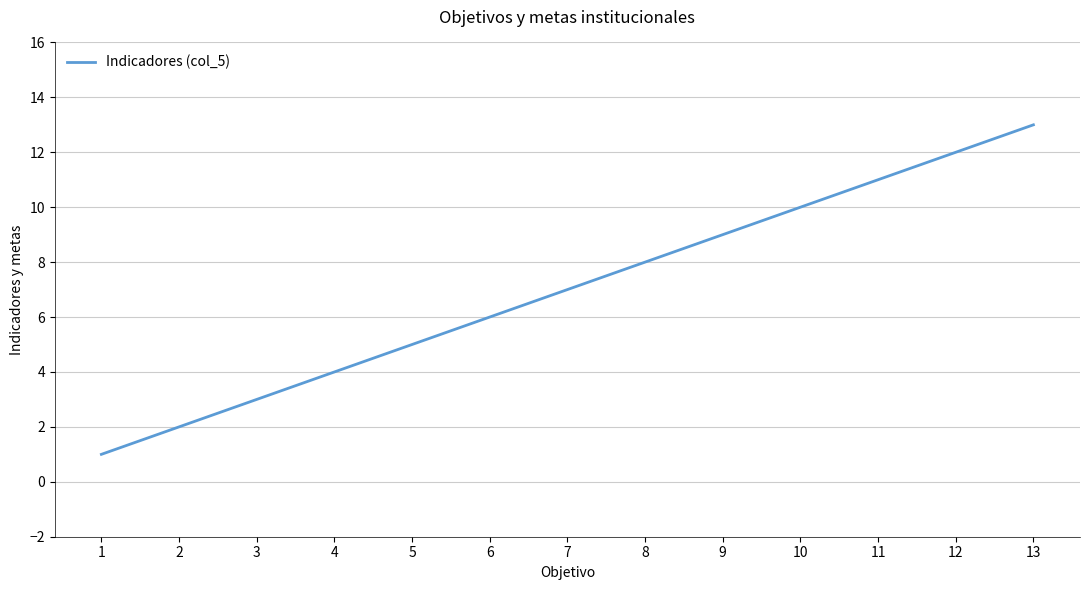

Reading right to left, transcribe all the data shown in this chart.

13=13	12=12	11=11	10=10	9=9	8=8	7=7	6=6	5=5	4=4	3=3	2=2	1=1